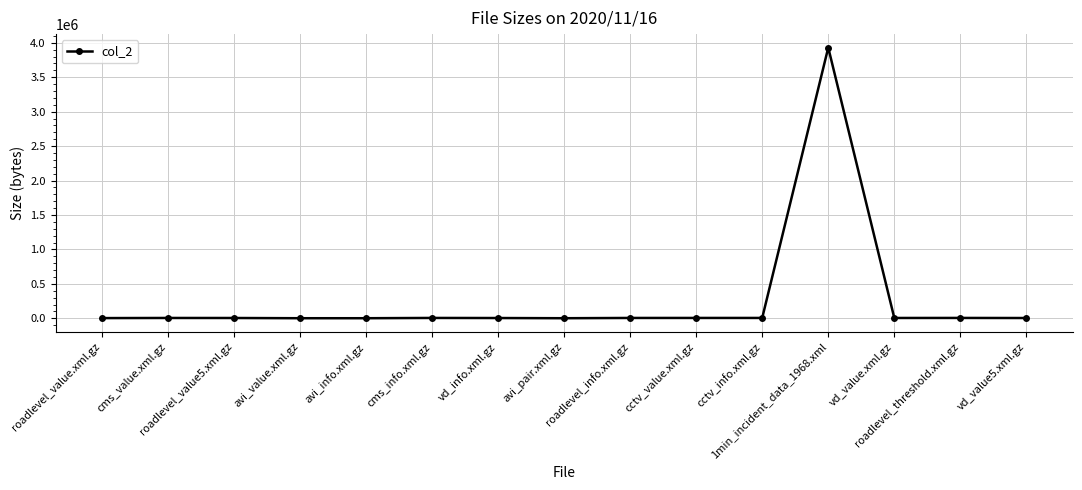

True or false: there are more than 2 points higher than both neighbors.

True